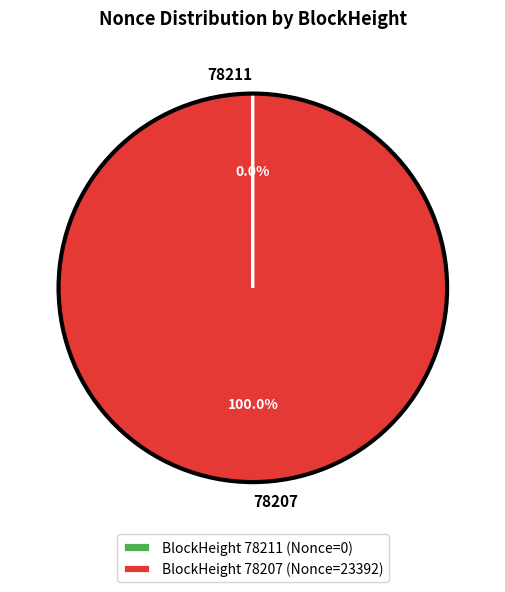

Is there a majority slice in this chart?

Yes